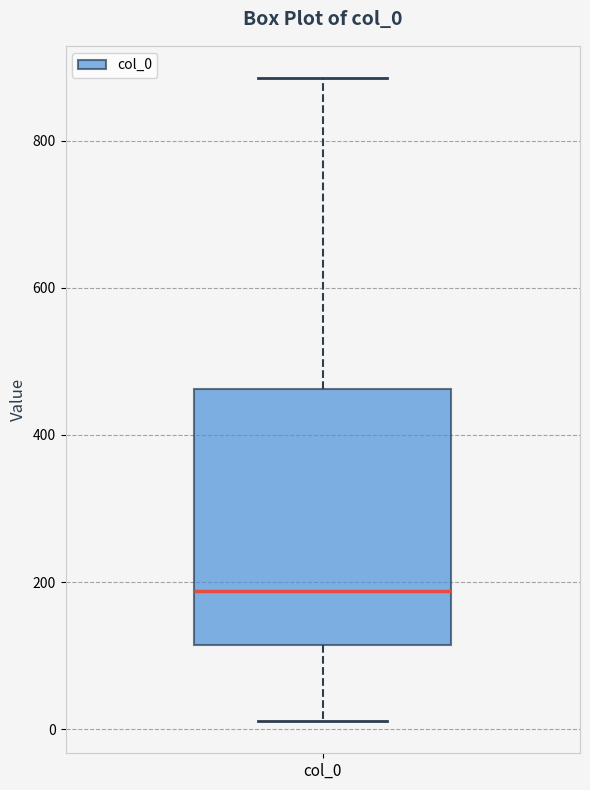

Transcribe this box plot: give where the median line is, the range the box spans, and where the two whiskers end, as read against the y-axis. The values are not printed on the chart, so give them approximately, as read against the axis.

median 180, box 120 to 460, whiskers 20 to 880